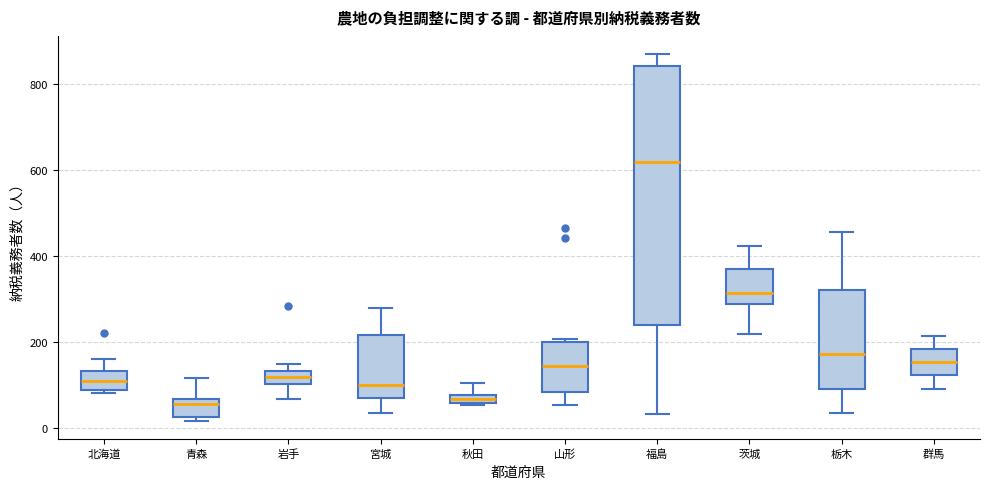

Where is the lower edge of the box for 秋田 on the y-axis? The values are not printed on the chart, so give them approximately, as read against the axis.

60